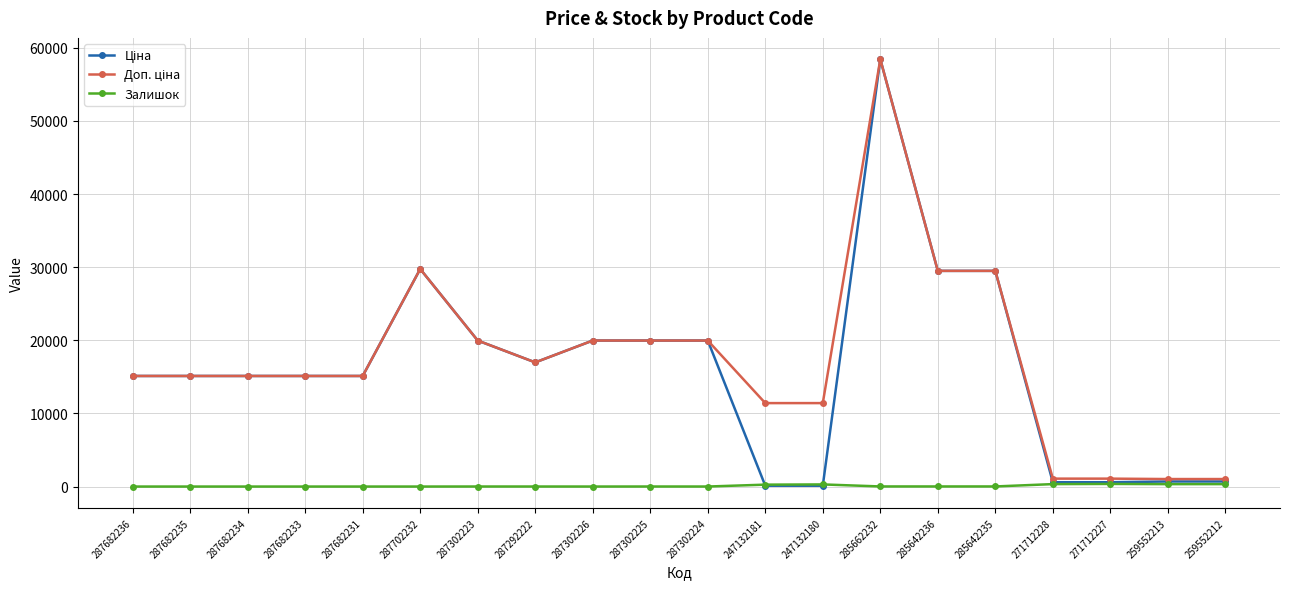

At which category is the sum across all series the highest?

285662232